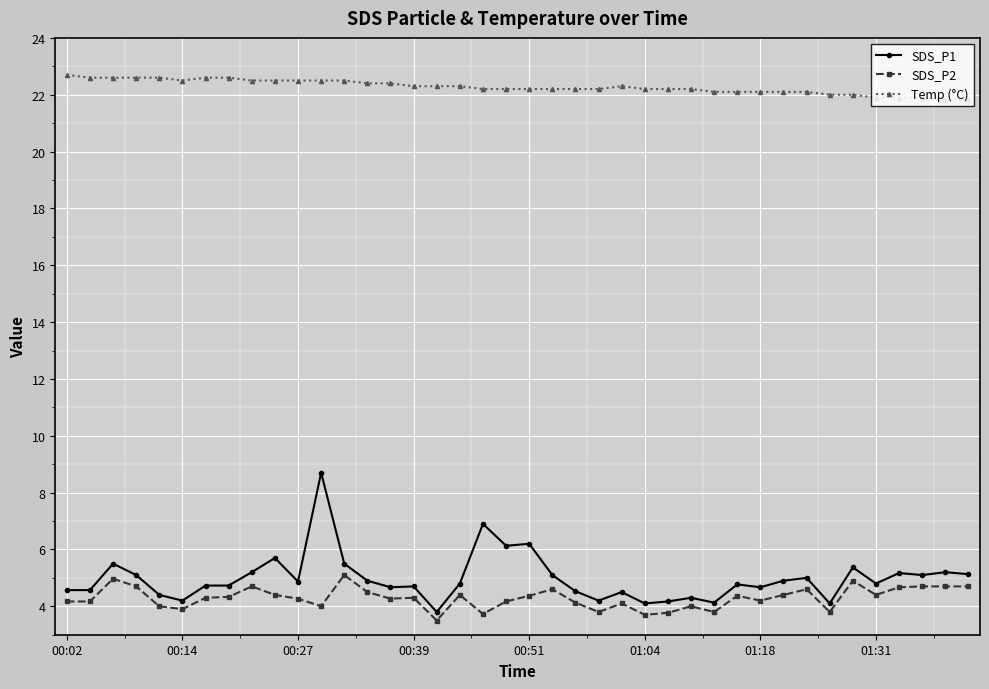

What is the difference between the maximum and minimum values in the Temp (°C) series?

0.9